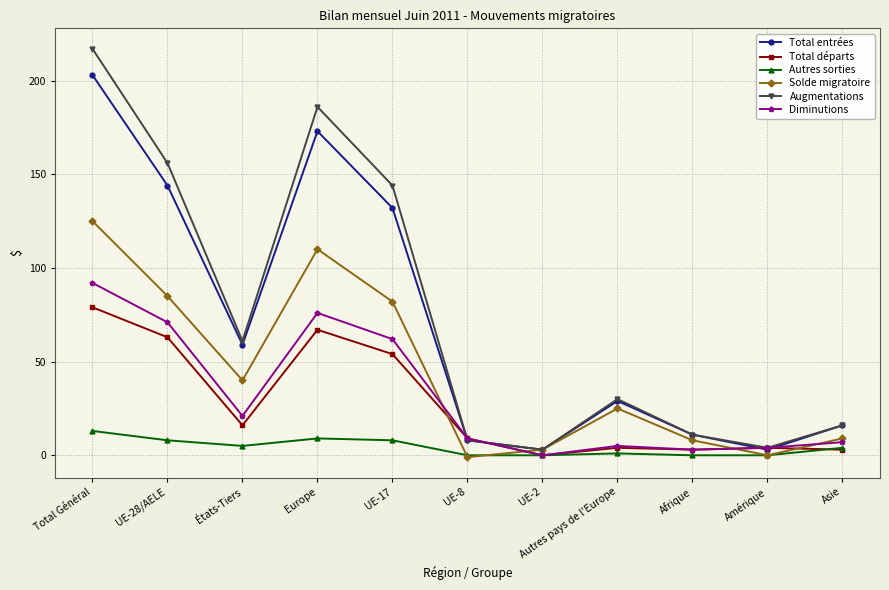

Which series changed the most between Europe and UE-17?

Augmentations